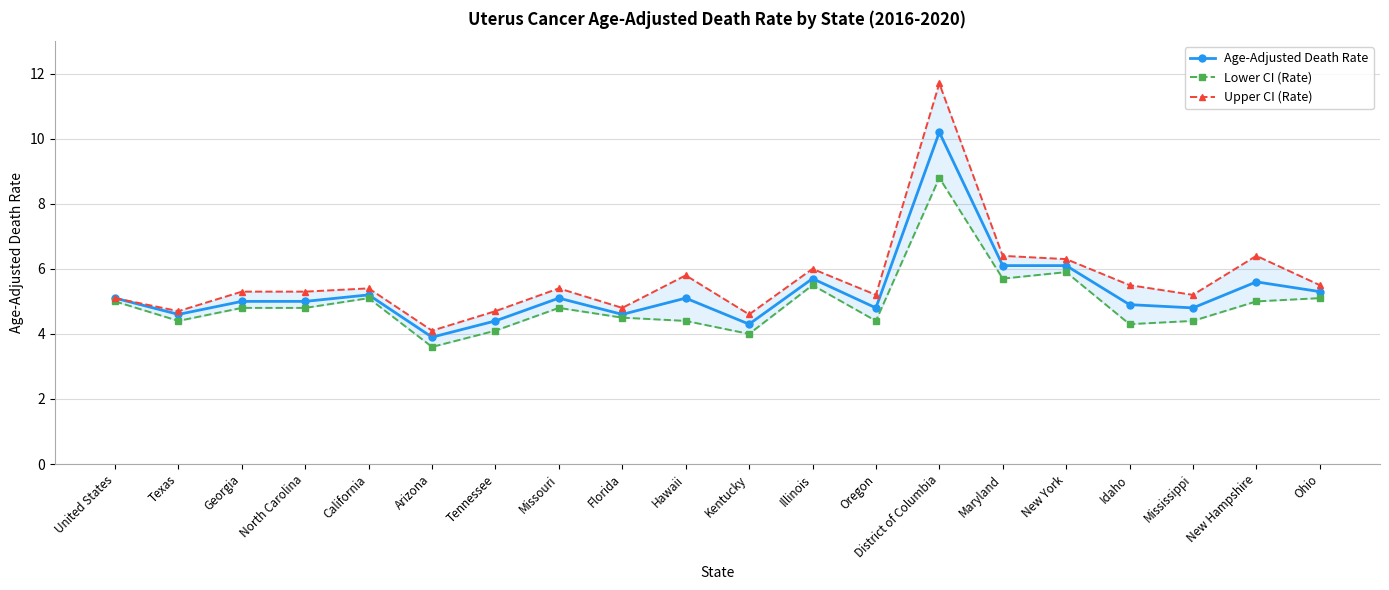

How many categories are shown in the chart?

20